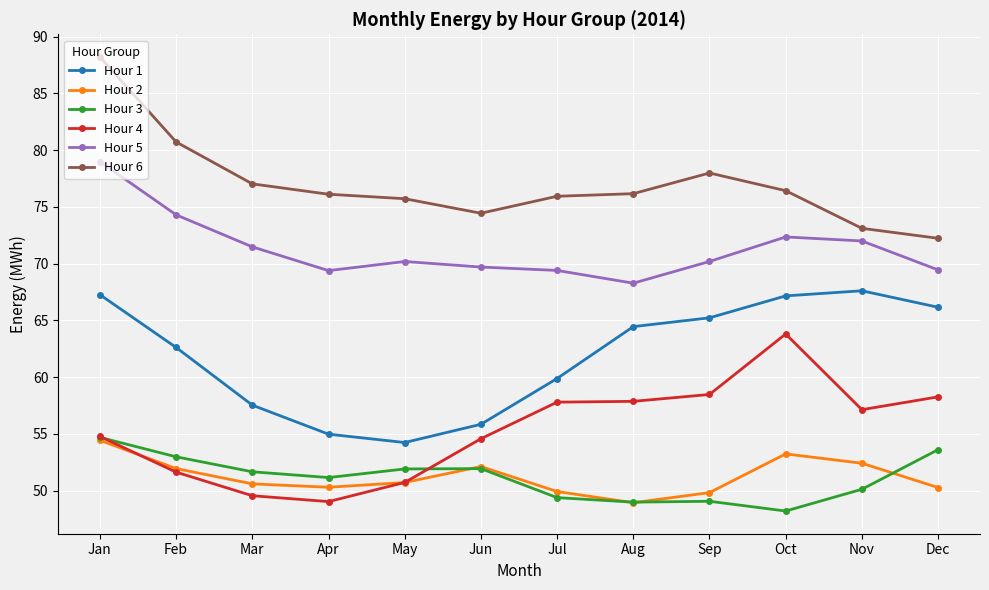

The value of Hour 2 at Jun is 70.0. True or false?

False